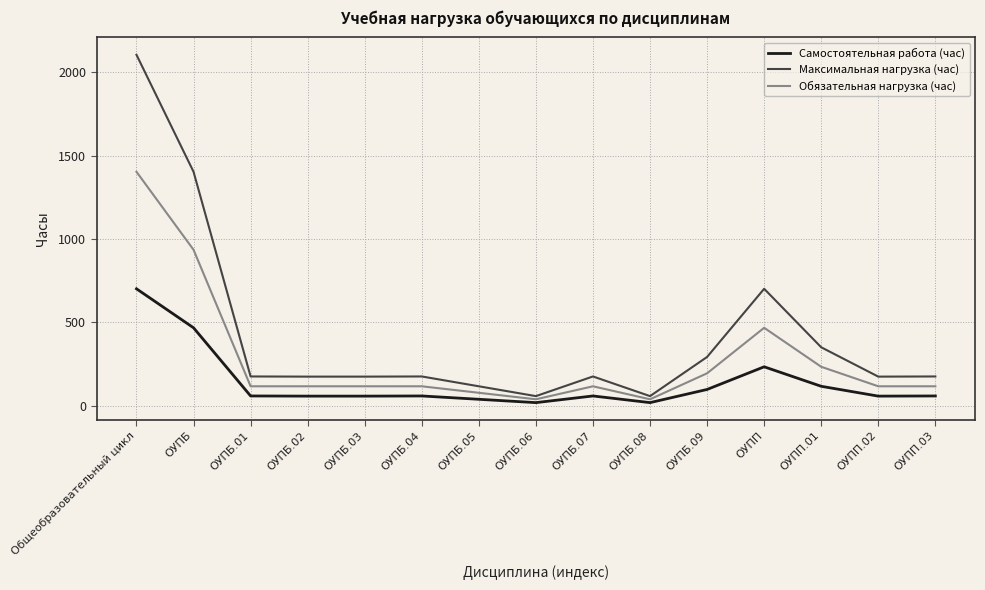

How many distinct data groups are displayed?

3